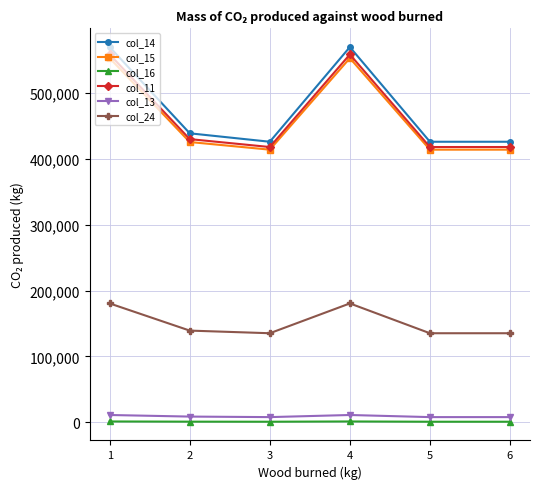

Which series has the widest spread of values?

col_14